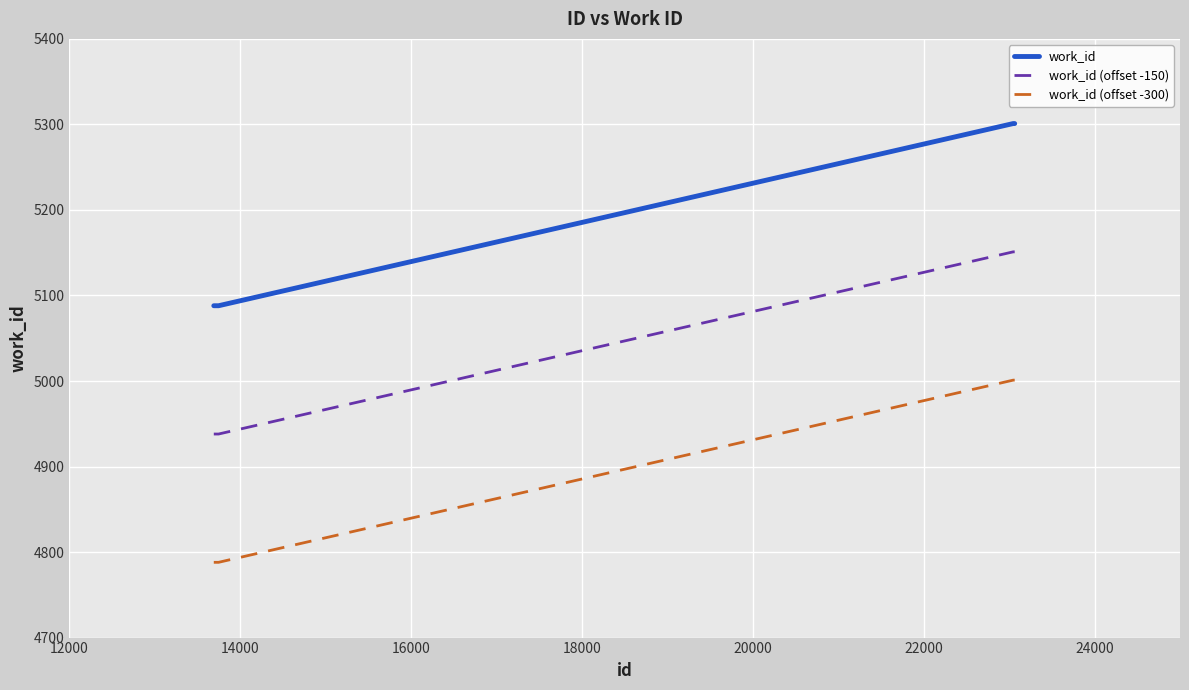

What is the average value of the work_id (offset -150) series?

5023